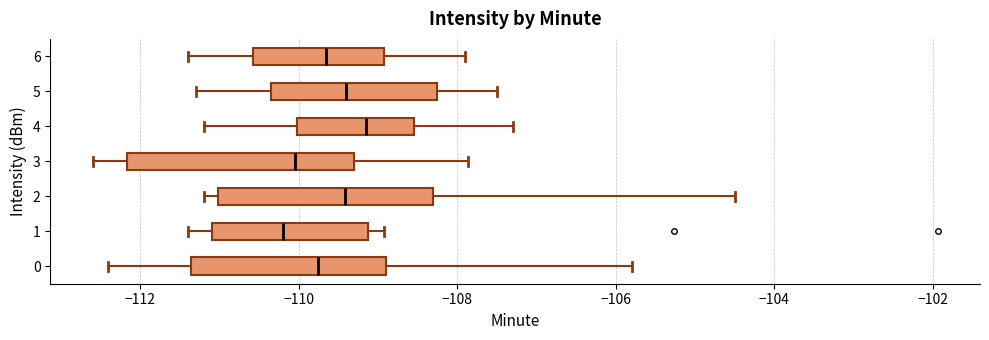

Reading bottom to top, transcribe this box plot: for each box, give where its median line is, the range the box spans, and where its two whiskers end, as read against the x-axis. The values are not printed on the chart, so give them approximately, as read against the axis.

0: median -109.8, box -111.4 to -108.8, whiskers -112.4 to -105.8
1: median -110.2, box -111.0 to -109.2, whiskers -111.4 to -109.0
2: median -109.4, box -111.0 to -108.4, whiskers -111.2 to -104.4
3: median -110.0, box -112.2 to -109.4, whiskers -112.6 to -107.8
4: median -109.2, box -110.0 to -108.6, whiskers -111.2 to -107.2
5: median -109.4, box -110.4 to -108.2, whiskers -111.2 to -107.4
6: median -109.6, box -110.6 to -109.0, whiskers -111.4 to -107.8